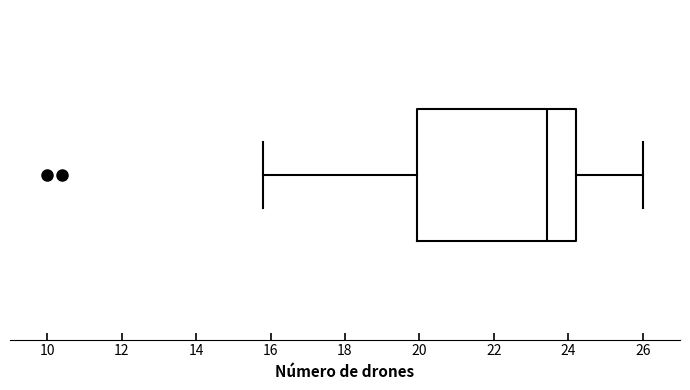

Read this box plot against the x-axis: the position of the median line, the range covered by the box, and the ends of both whiskers. The values are not printed on the chart, so give them approximately, as read against the axis.

median 23.4, box 20.0 to 24.2, whiskers 15.8 to 26.0